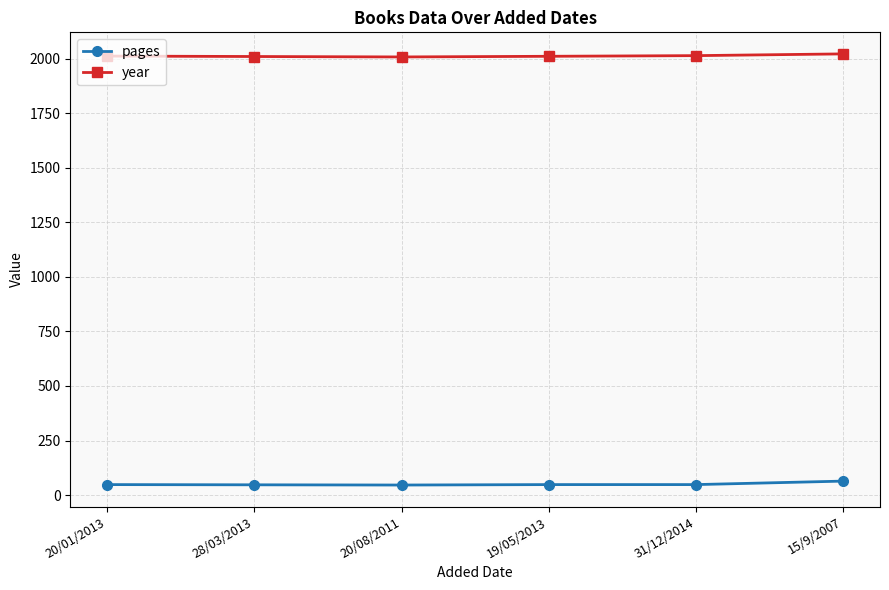

What is the smallest value displayed?

46